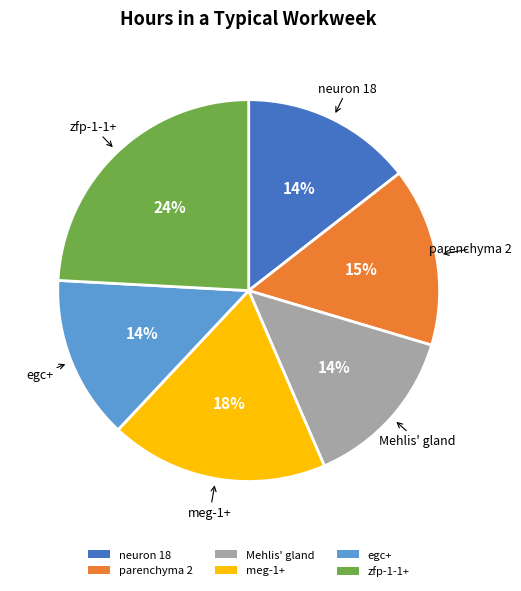

Between neuron 18 and zfp-1-1+, which is larger?

zfp-1-1+